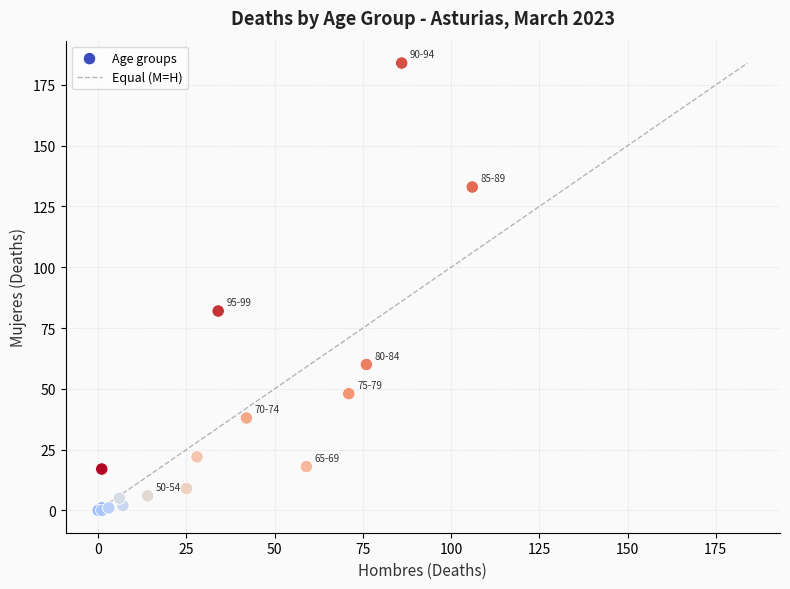

What Y value in the scatter plot is closest to 92?

82